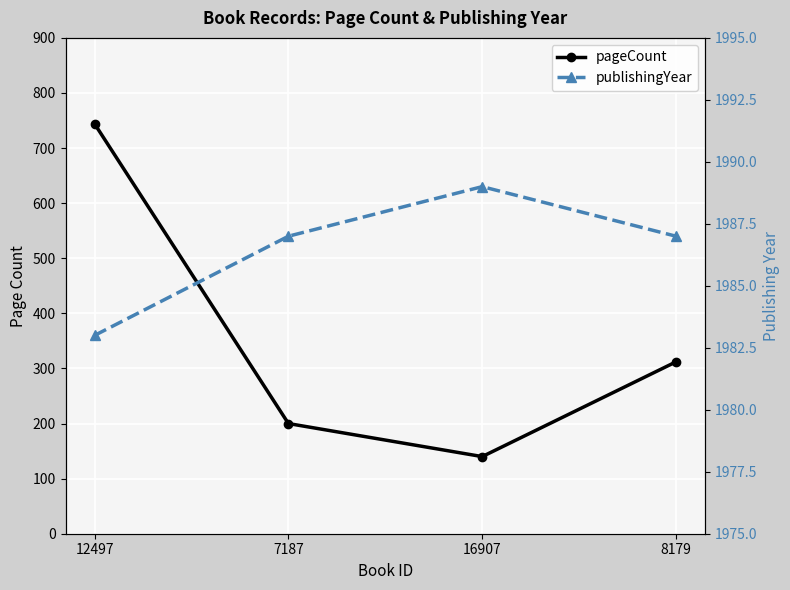

True or false: publishingYear and pageCount intersect in this chart.

False